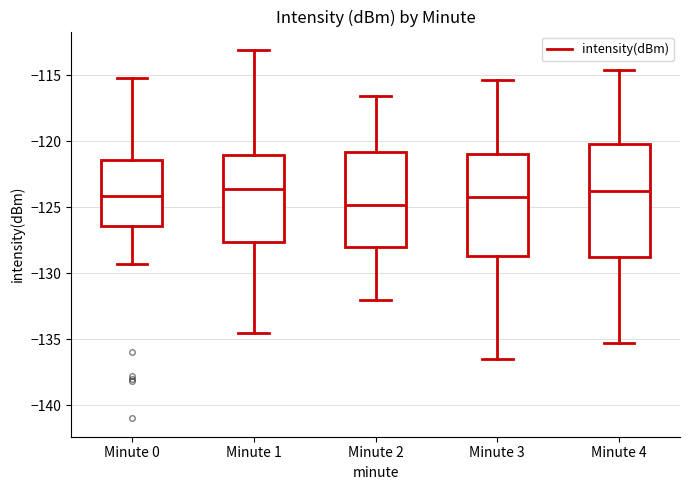

Reading left to right, transcribe this box plot: for each box, give where its median line is, the range the box spans, and where its two whiskers end, as read against the y-axis. The values are not printed on the chart, so give them approximately, as read against the axis.

Minute 0: median -124.0, box -126.5 to -121.5, whiskers -129.0 to -115.0
Minute 1: median -123.5, box -127.5 to -121.0, whiskers -134.5 to -113.0
Minute 2: median -125.0, box -128.0 to -121.0, whiskers -132.0 to -116.5
Minute 3: median -124.0, box -128.5 to -121.0, whiskers -136.5 to -115.5
Minute 4: median -124.0, box -128.5 to -120.0, whiskers -135.0 to -114.5